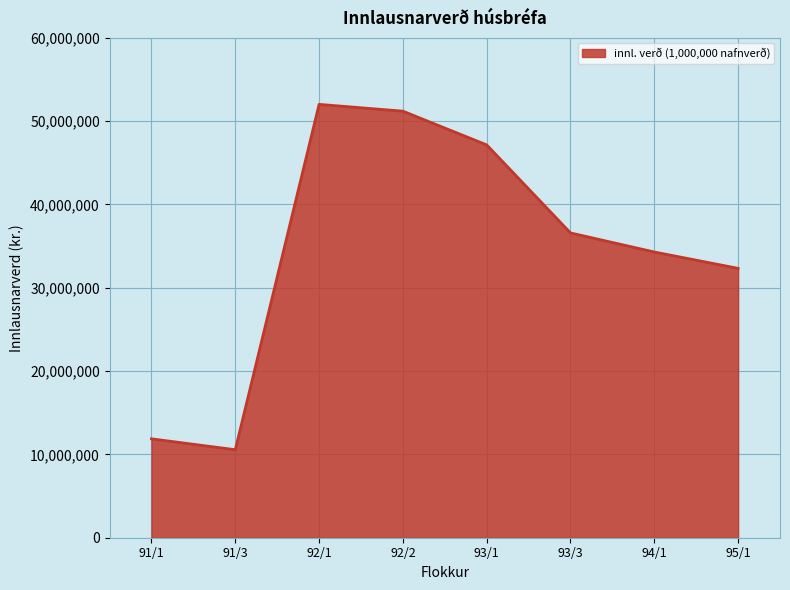

At which label is the value closest to 31291220?

95/1